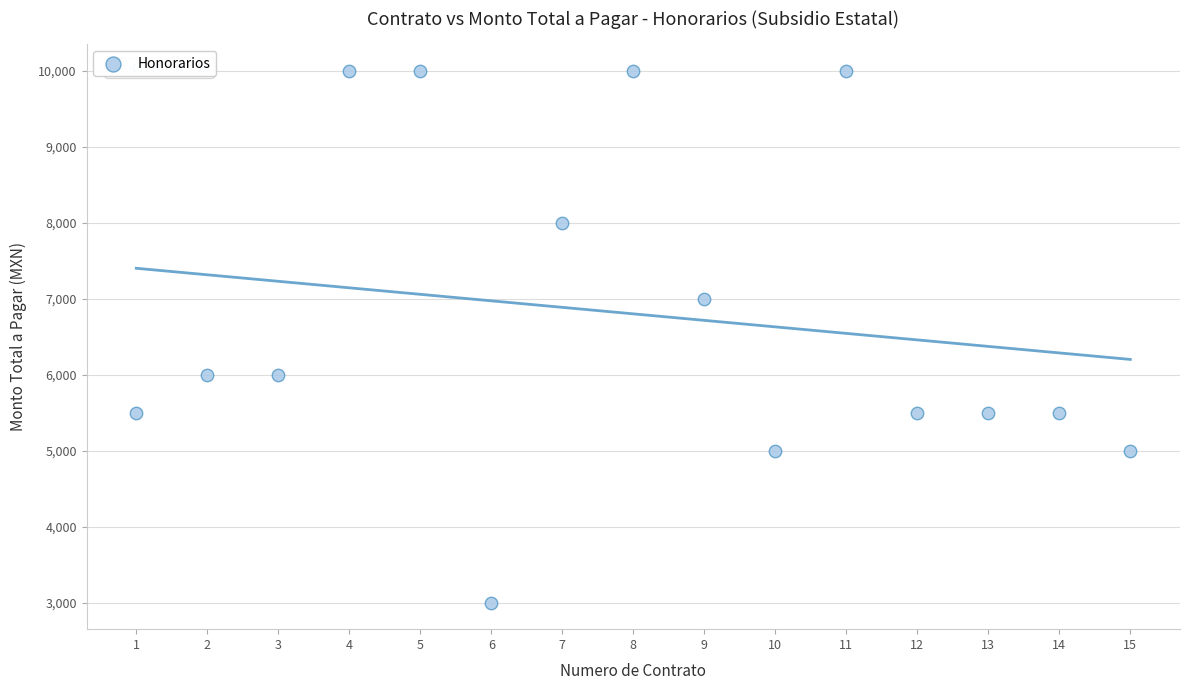

What is the range of Y values (max minus min)?

7000